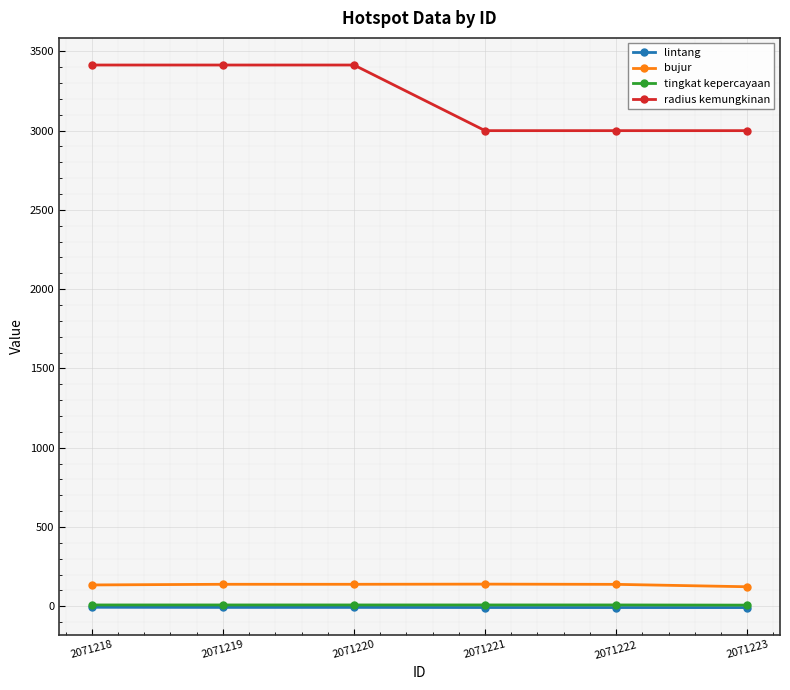

True or false: tingkat kepercayaan and bujur intersect in this chart.

False